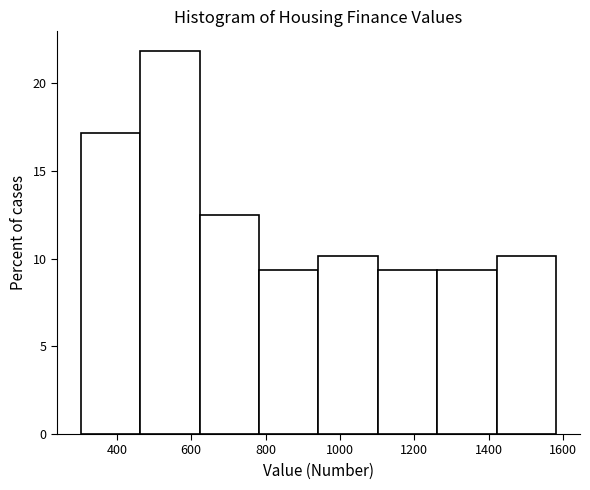

Reading left to right, list every bar in this chart as the range it spans on the x-axis followed by its height. Neither the bar edges nor the heights are printed on the chart, so give them approximately, as read against the axes.

300 to 460: 17.0
460 to 620: 22.0
620 to 780: 12.5
780 to 940: 9.5
940 to 1100: 10.0
1100 to 1260: 9.5
1260 to 1420: 9.5
1420 to 1580: 10.0